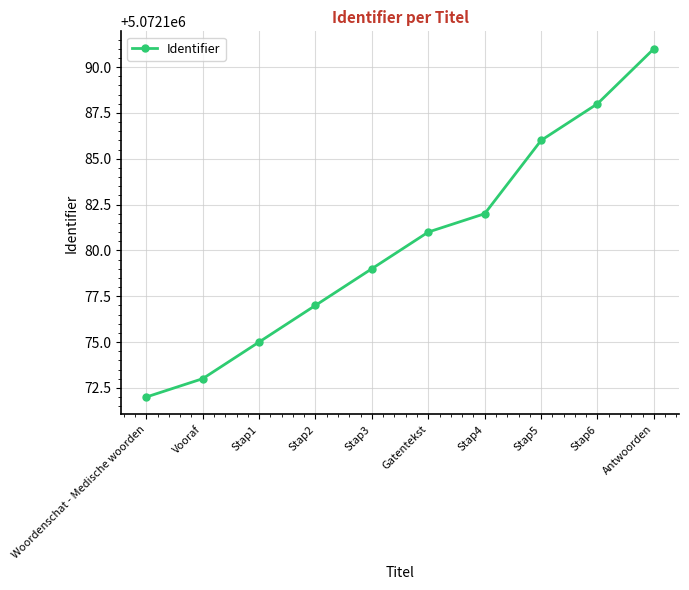

What is the average value?

5072180